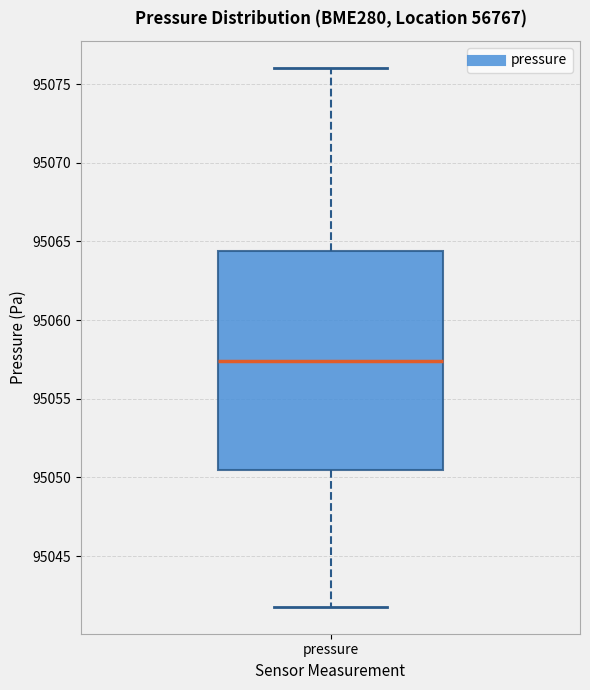

Read this box plot against the y-axis: the position of the median line, the range covered by the box, and the ends of both whiskers. The values are not printed on the chart, so give them approximately, as read against the axis.

median 95057.5, box 95050.5 to 95064.5, whiskers 95042.0 to 95076.0